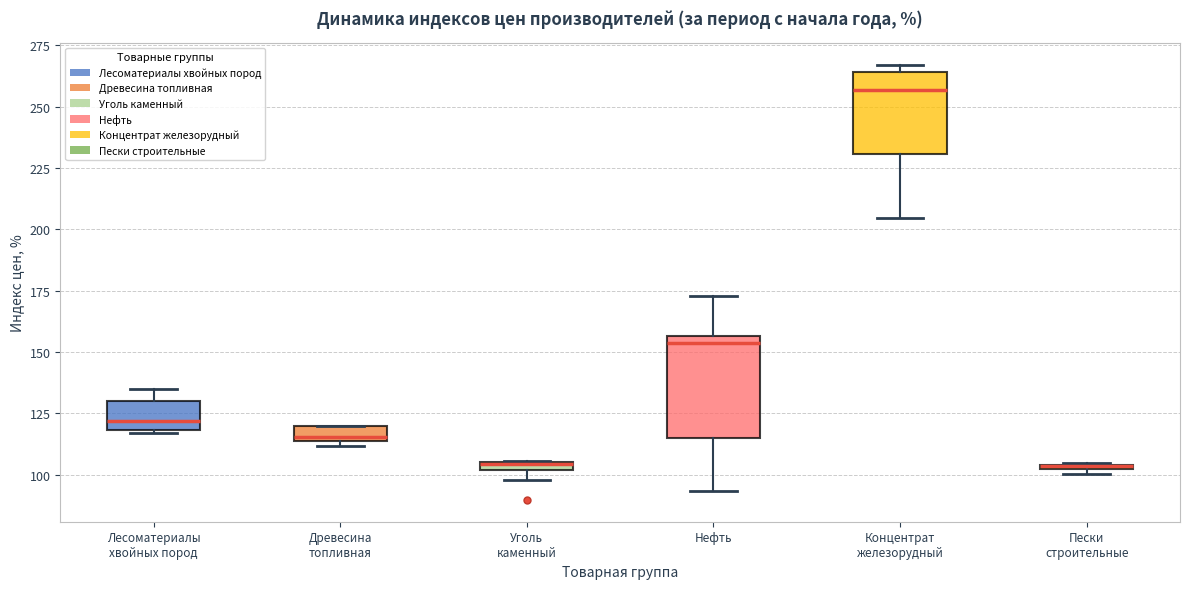

Where is the upper edge of the box for Лесоматериалы хвойных пород on the y-axis? The values are not printed on the chart, so give them approximately, as read against the axis.

130